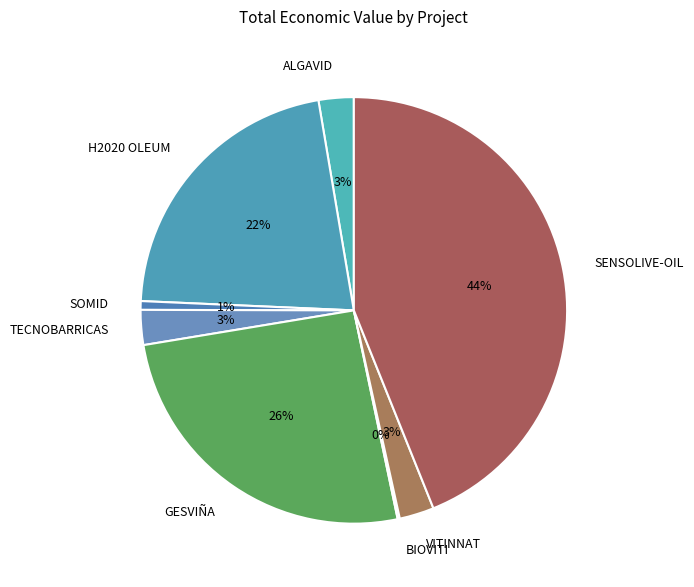

What is the ratio of the value at ALGAVID to the value at TECNOBARRICAS?

1.0